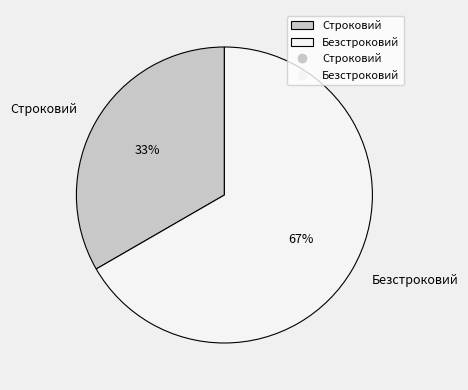

The Строковий slice represents 22% of the pie. True or false?

False